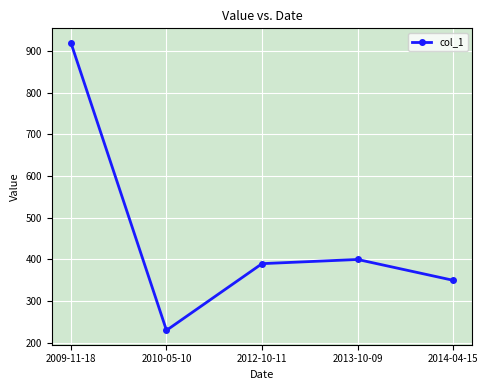

Reading left to right, list all the values displayed in this chart.

2009-11-18=920	2010-05-10=230	2012-10-11=390	2013-10-09=400	2014-04-15=350